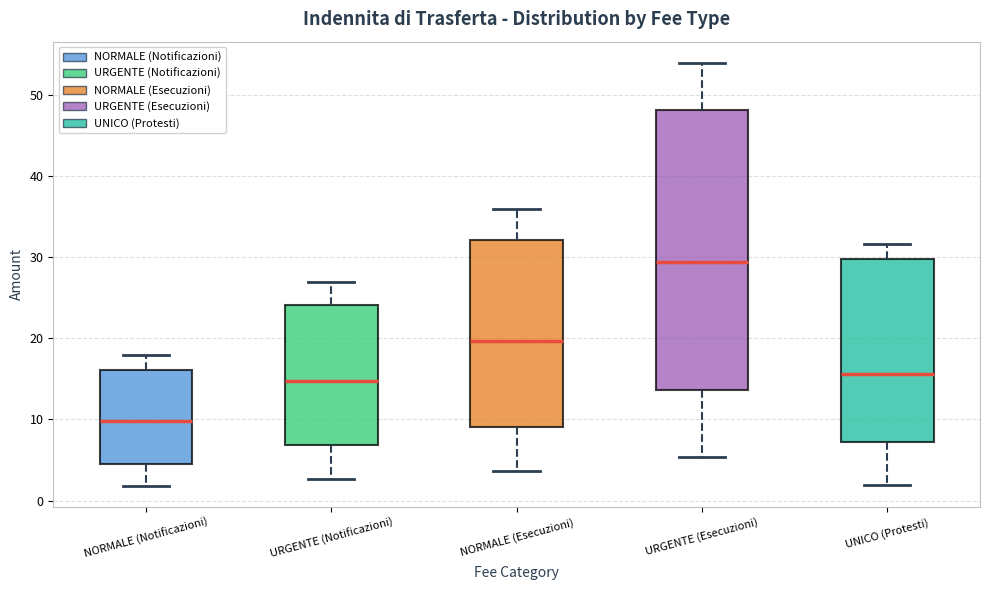

Which box has the highest median line?

URGENTE (Esecuzioni)